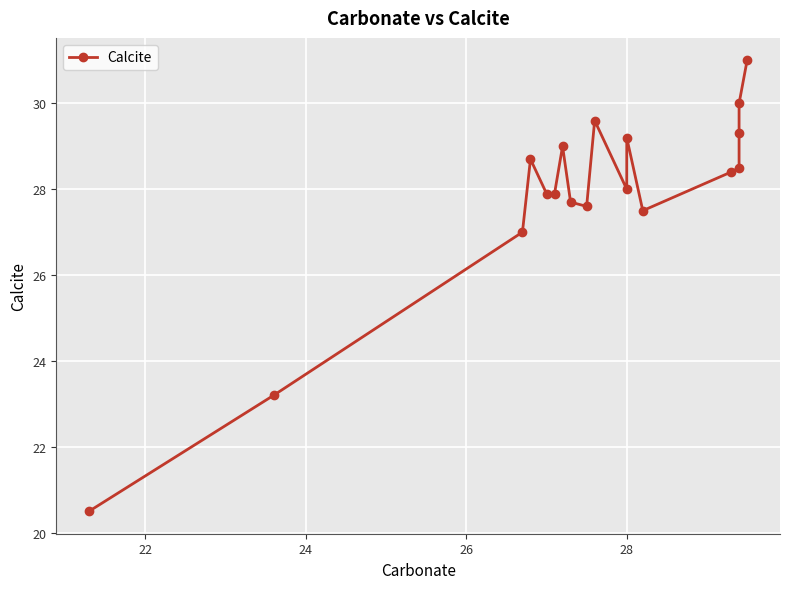

What is the average value?

27.8